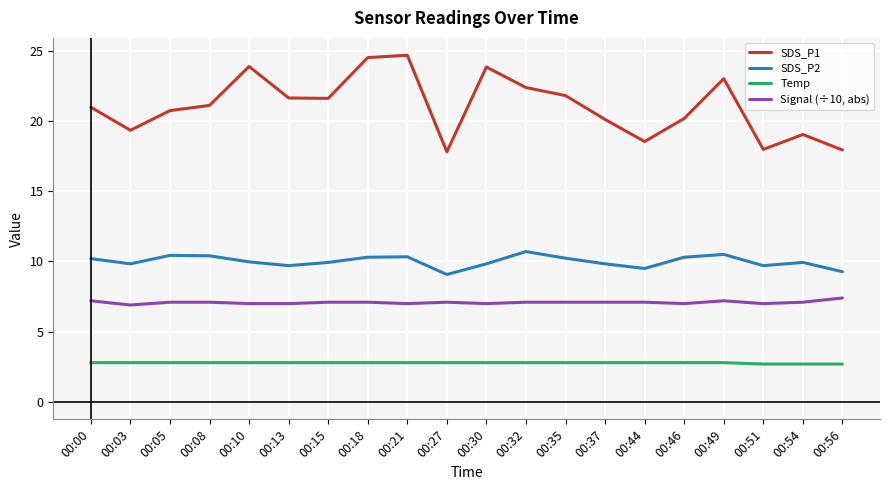

What is the total value across all series at 00:35?

41.9